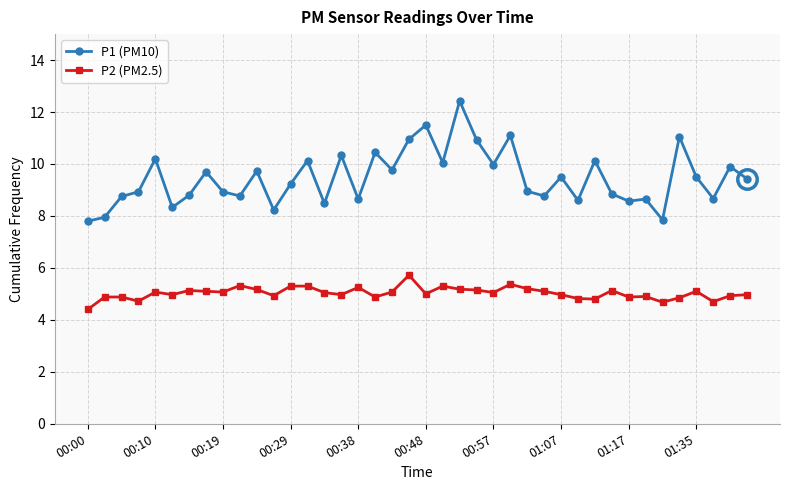

Rank the series by their average value, from highest to lowest.

P1 (PM10), P2 (PM2.5)